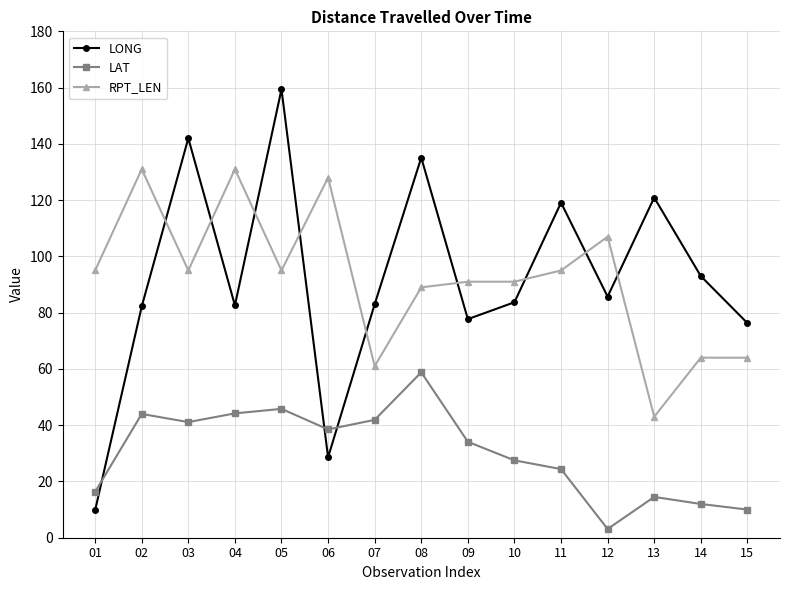

What is the value of the RPT_LEN point at the 1st from the left?

95.0